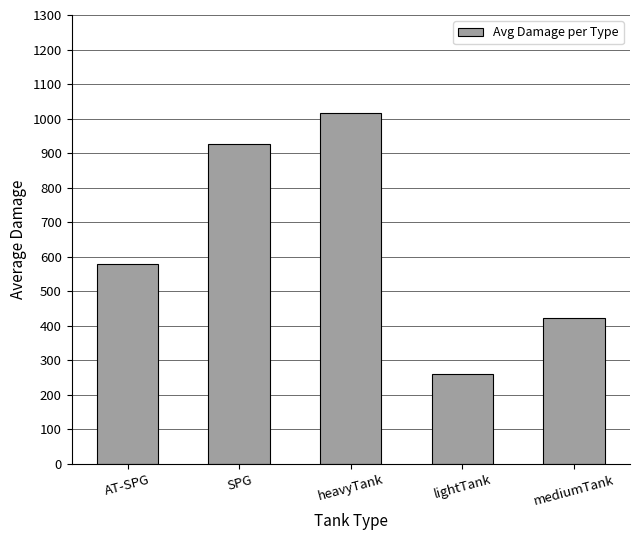

Reading left to right, extract all data points from this chart.

579.6	926.9	1017.4	259.7	422.0